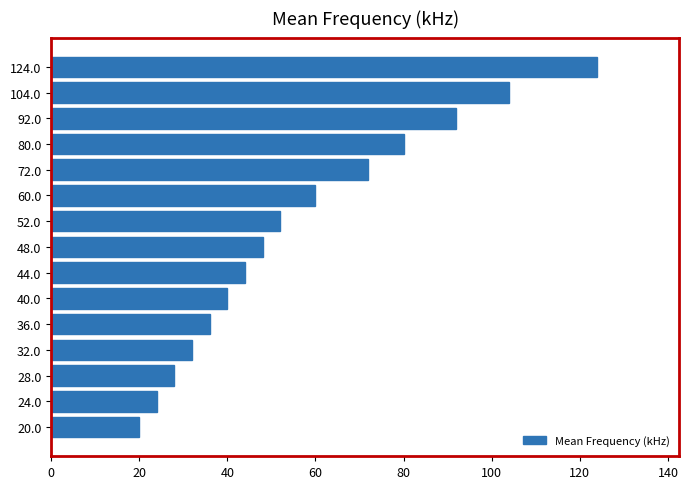

What is the change in value from 44.0 to 60.0?

+16